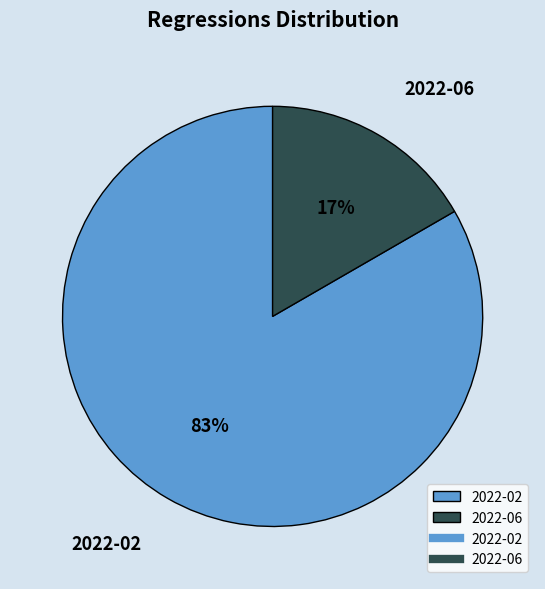

How many segments does this pie chart have?

2